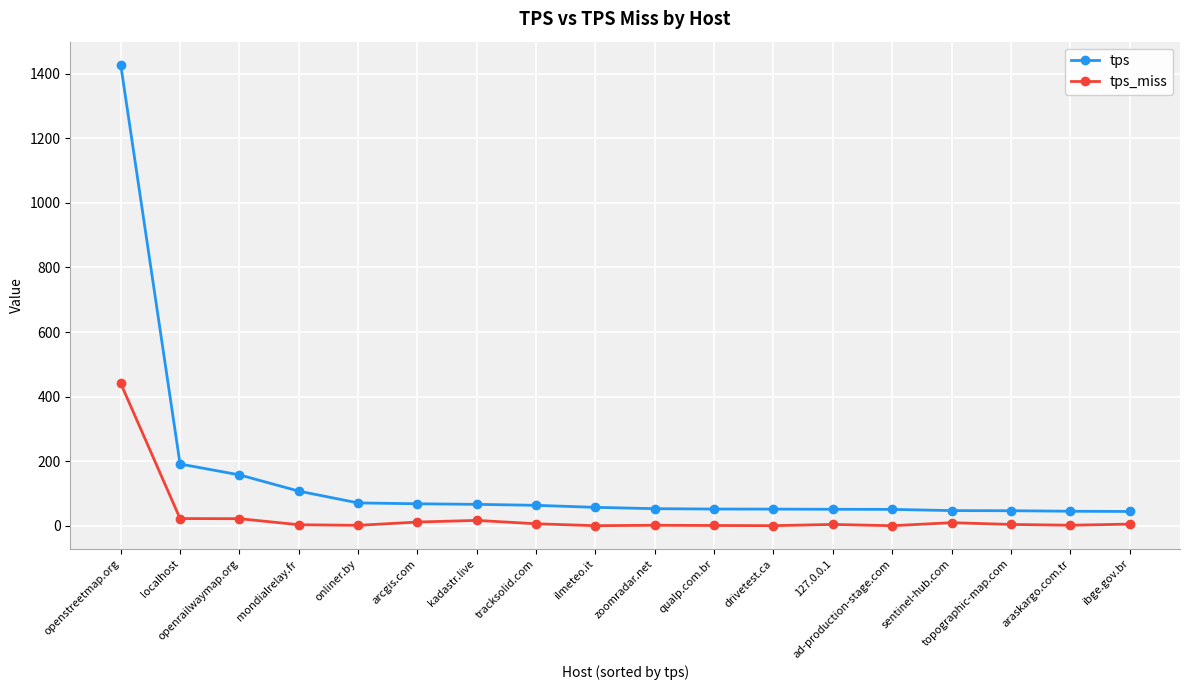

The tps_miss series shows 4.0 at 127.0.0.1. True or false?

True